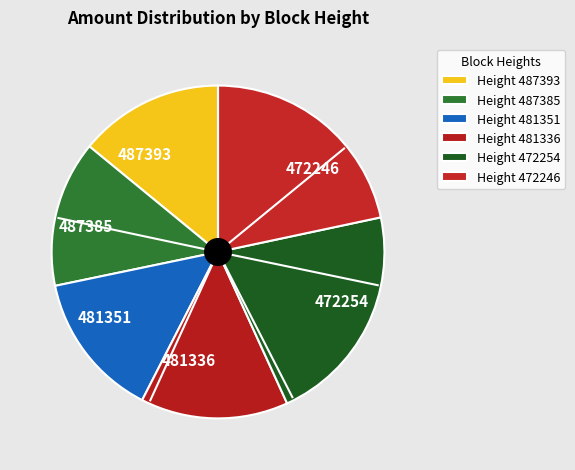

Is it true that 481351 is 14% of the pie?

True